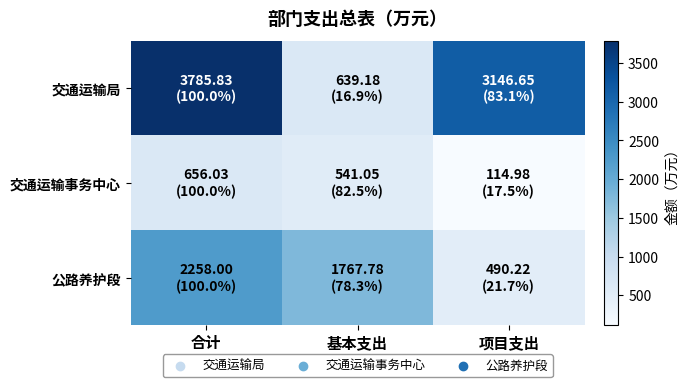

Reading left to right, list all the values displayed in this chart.

交通运输局: 合计=3785.8	基本支出=639.2	项目支出=3146.7
交通运输事务中心: 合计=656.0	基本支出=541.0	项目支出=115.0
公路养护段: 合计=2258.0	基本支出=1767.8	项目支出=490.2